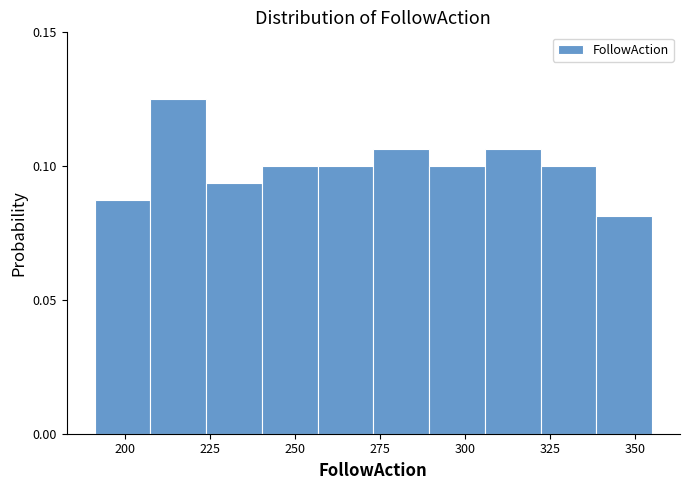

Read against the x-axis, roughly where is the centre of the tallest bar?

215